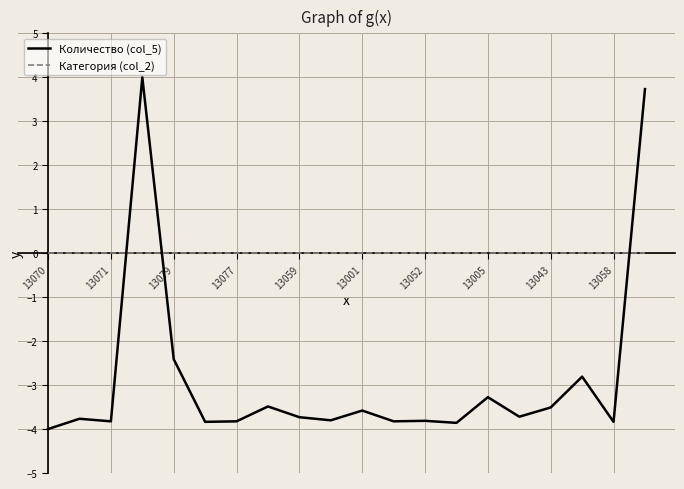

Which series has the largest range (max minus min)?

Количество (col_5)